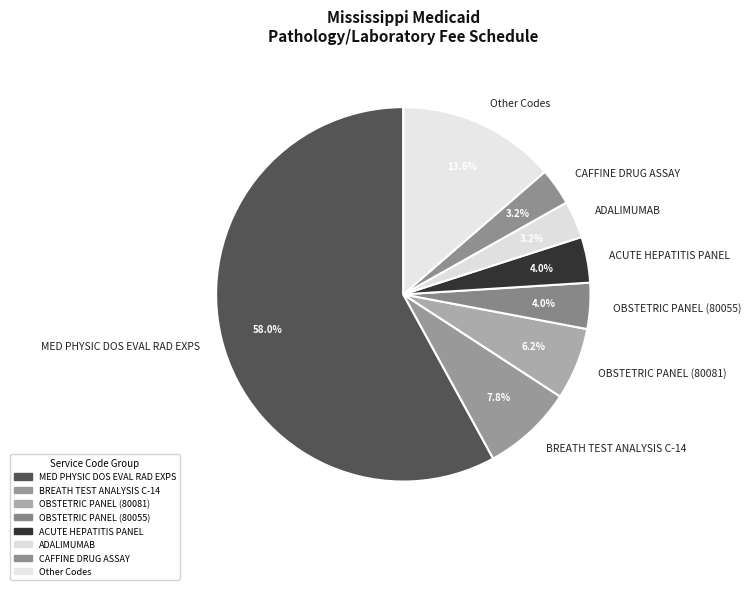

Which has a higher value, ADALIMUMAB or OBSTETRIC PANEL (80081)?

OBSTETRIC PANEL (80081)